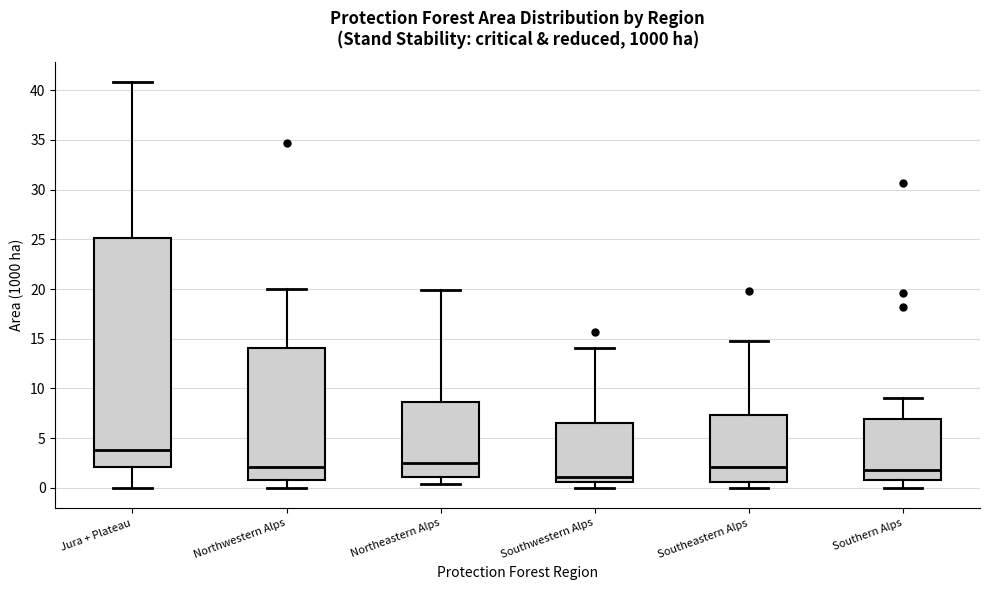

Where does the lower whisker of the box for Jura + Plateau end on the y-axis? The values are not printed on the chart, so give them approximately, as read against the axis.

0.0